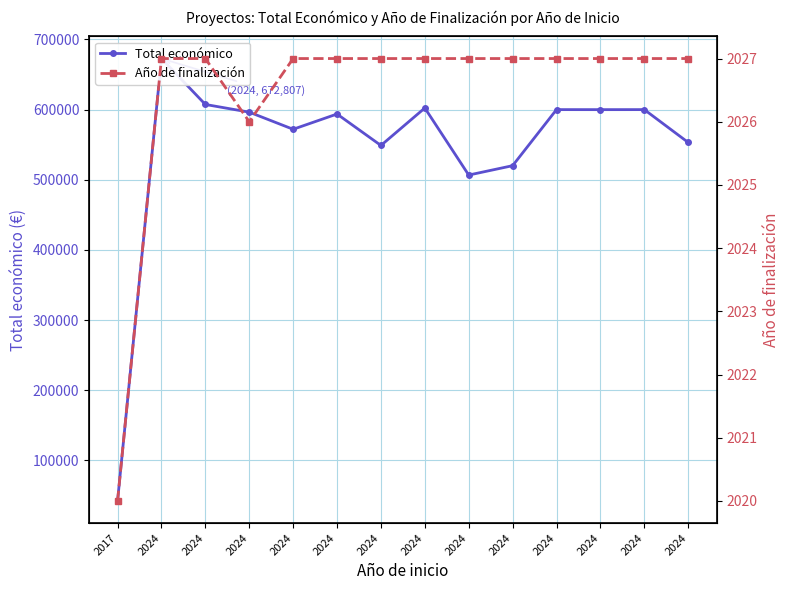

What is the difference between the maximum and second lowest values in the Año de finalización series?

1